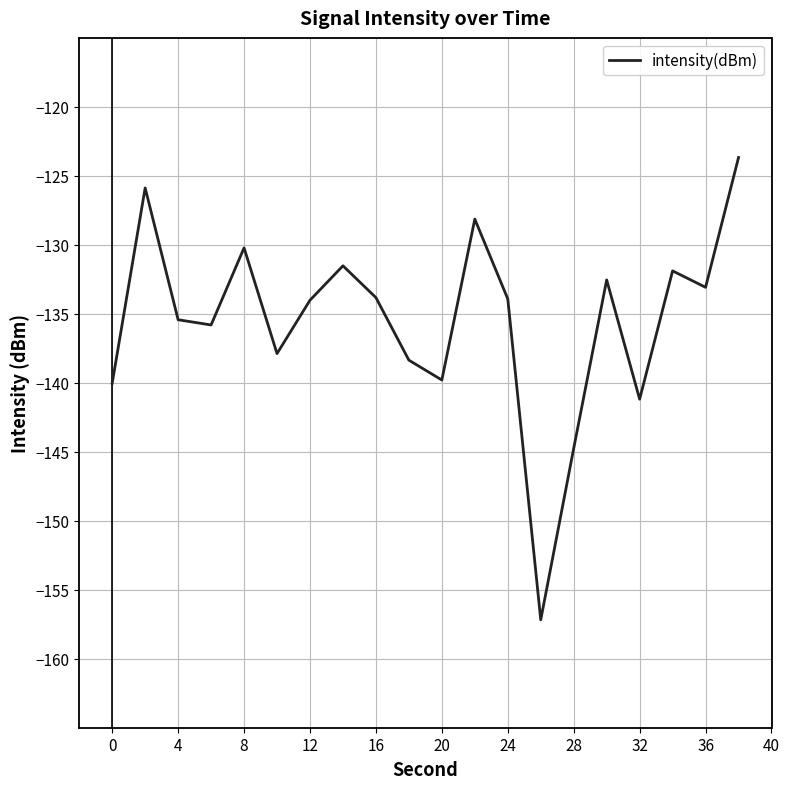

What is the difference between the maximum and minimum values?

33.5